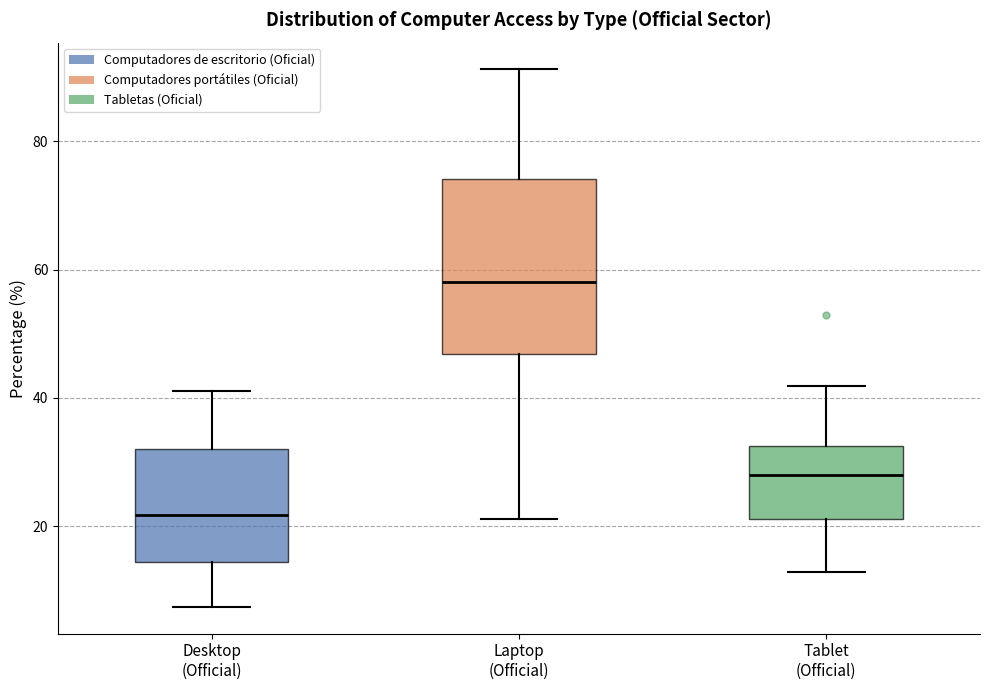

Where does the upper whisker of the box for Desktop (Official) end on the y-axis? The values are not printed on the chart, so give them approximately, as read against the axis.

42